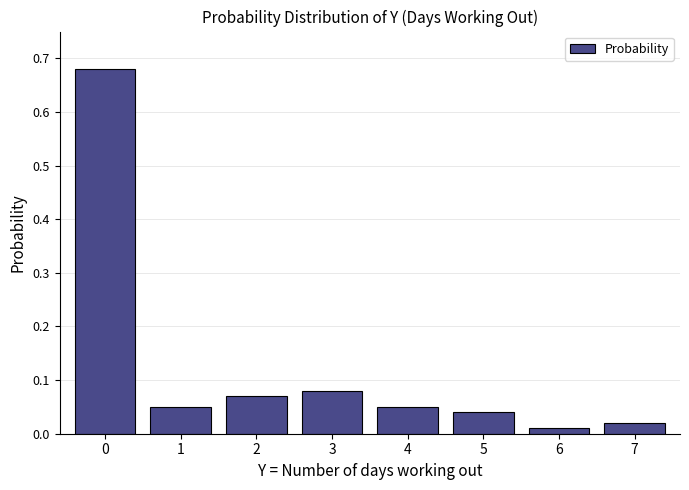

What is the sum of all values?

1.0